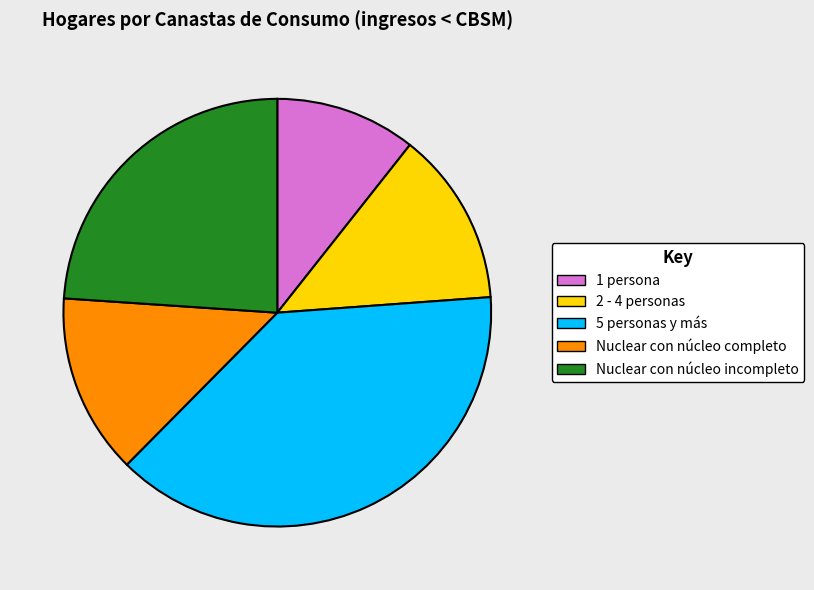

How many slices are in this pie chart?

5